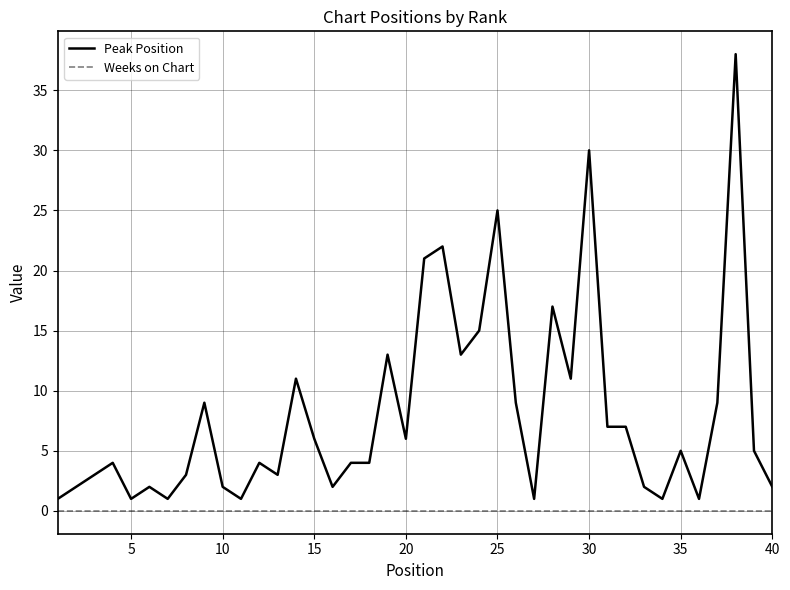

List the series in order of their overall mean, highest first.

Peak Position, Weeks on Chart